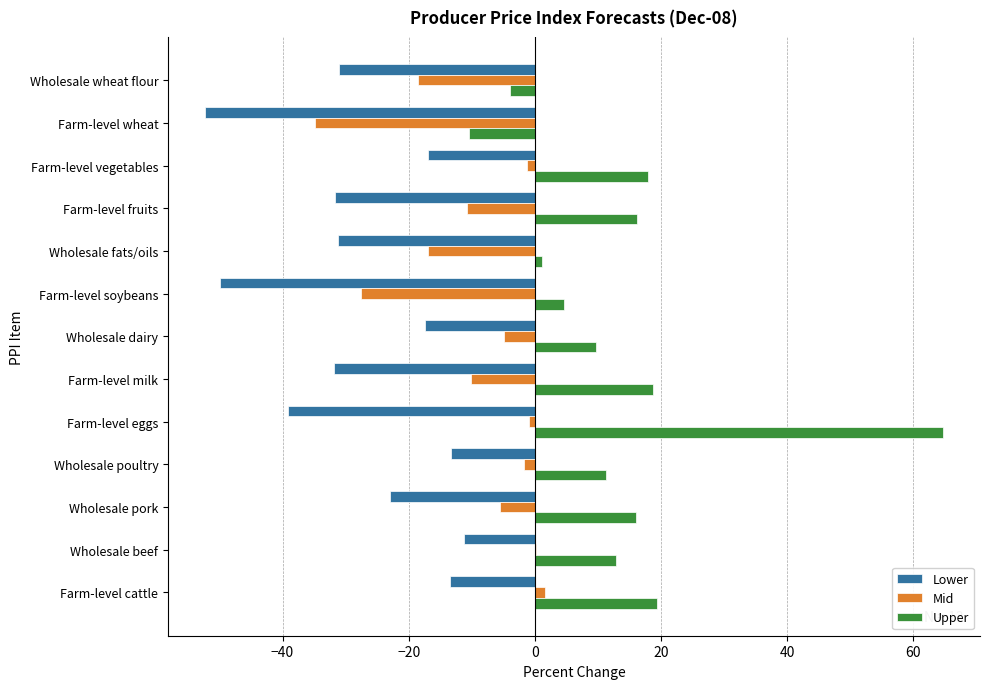

The Lower series shows -17.4 at Wholesale dairy. True or false?

True